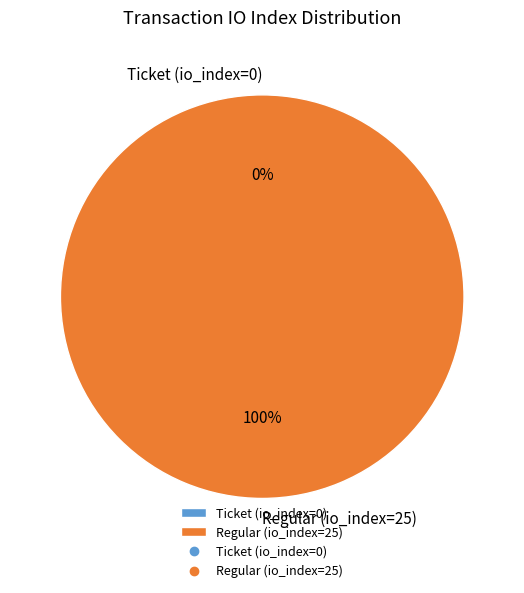

How many slices are in this pie chart?

2